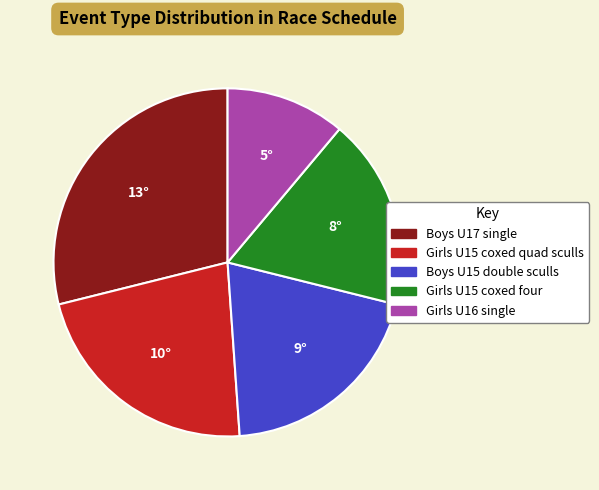

Which category has the smallest portion of the pie?

Girls U16 single